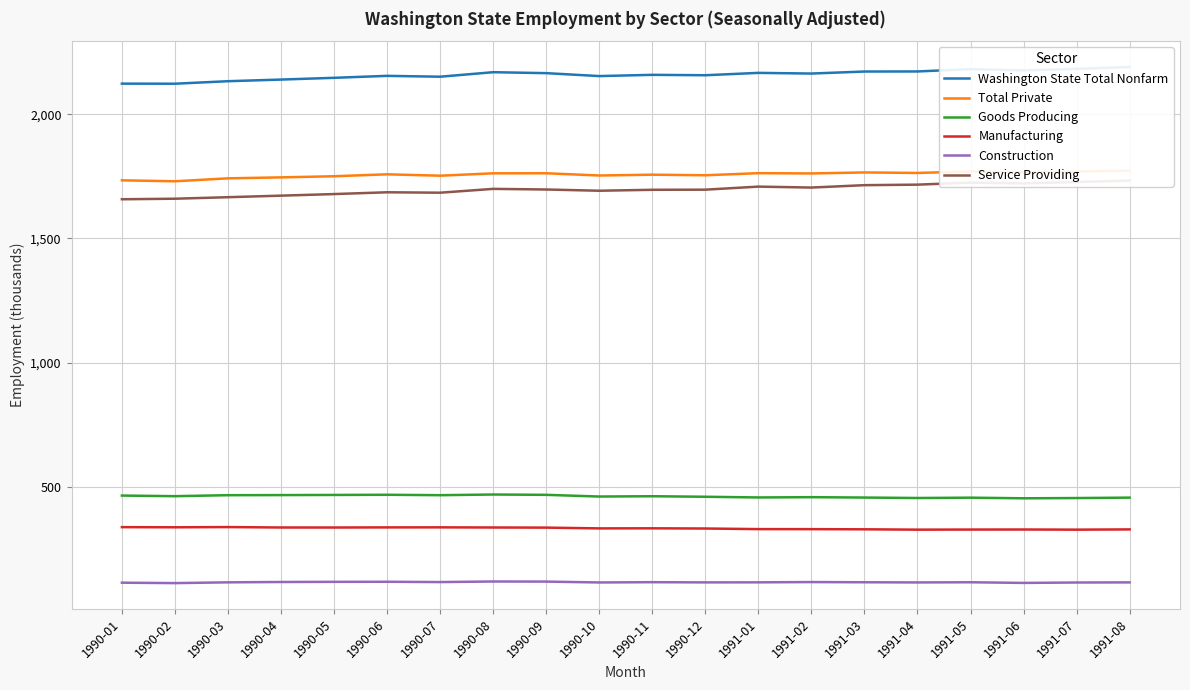

Reading left to right, list all the values displayed in this chart.

Washington State Total Nonfarm: 2123.0	2122.7	2132.8	2139.4	2146.4	2154.3	2150.9	2169.0	2165.2	2153.4	2158.4	2156.8	2166.3	2163.6	2171.7	2172.0	2181.5	2176.0	2182.4	2190.0
Total Private: 1733.9	1730.1	1741.9	1745.8	1750.3	1758.1	1752.5	1762.1	1762.3	1753.3	1756.6	1754.3	1762.7	1761.6	1765.6	1763.6	1769.5	1765.7	1769.2	1772.9
Goods Producing: 465.3	462.8	466.8	467.2	467.8	468.5	466.8	469.5	468.2	461.4	462.6	460.5	457.7	458.8	457.3	455.5	456.8	454.3	455.3	457.0
Manufacturing: 338.2	337.6	338.5	336.8	336.7	337.2	337.4	336.8	336.3	333.2	333.5	332.7	330.3	330.1	329.5	328.1	328.5	328.7	328.1	329.1
Construction: 114.7	113.0	116.1	117.5	118.1	118.4	117.2	119.5	119.1	115.6	116.7	115.9	116.1	117.2	116.4	115.7	116.4	113.8	115.4	115.9
Service Providing: 1657.7	1659.9	1666.0	1672.2	1678.6	1685.8	1684.1	1699.5	1697.0	1692.0	1695.8	1696.3	1708.6	1704.8	1714.4	1716.5	1724.7	1721.7	1727.1	1733.0